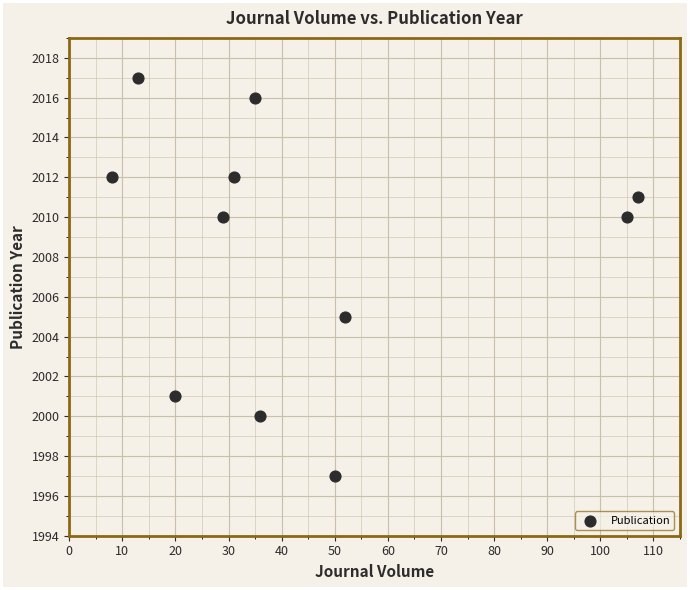

What is the range of Y values (max minus min)?

20